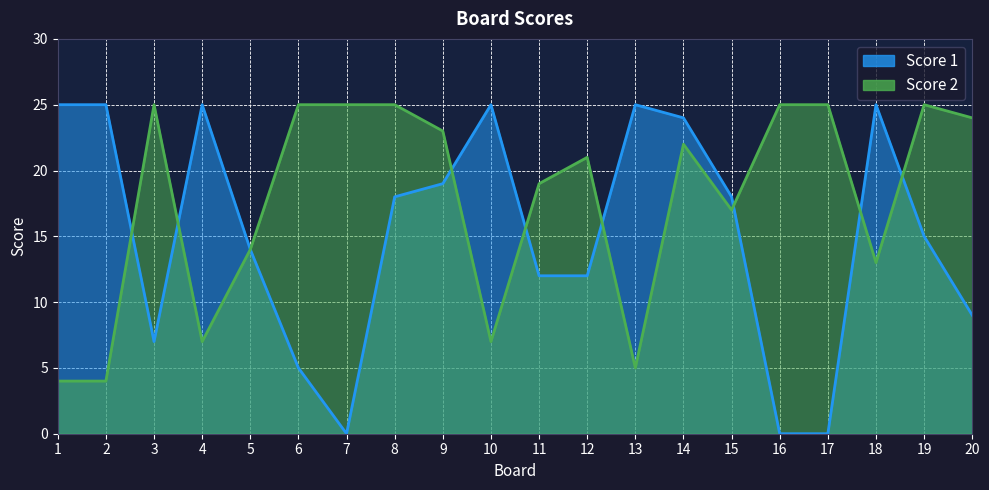

How many lines are shown in the chart?

2